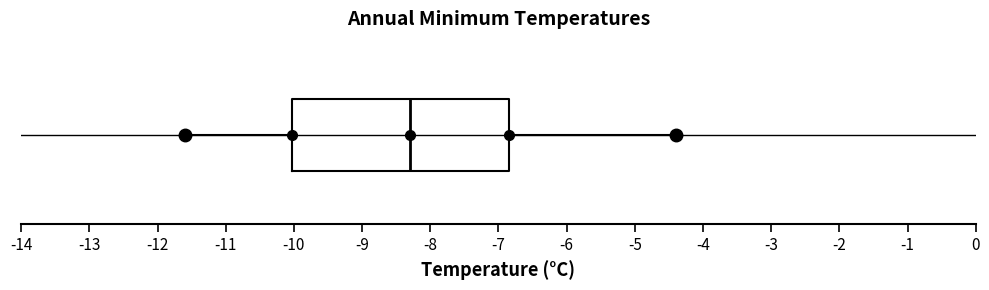

Where does the right whisker of the box end on the x-axis? The values are not printed on the chart, so give them approximately, as read against the axis.

-4.4